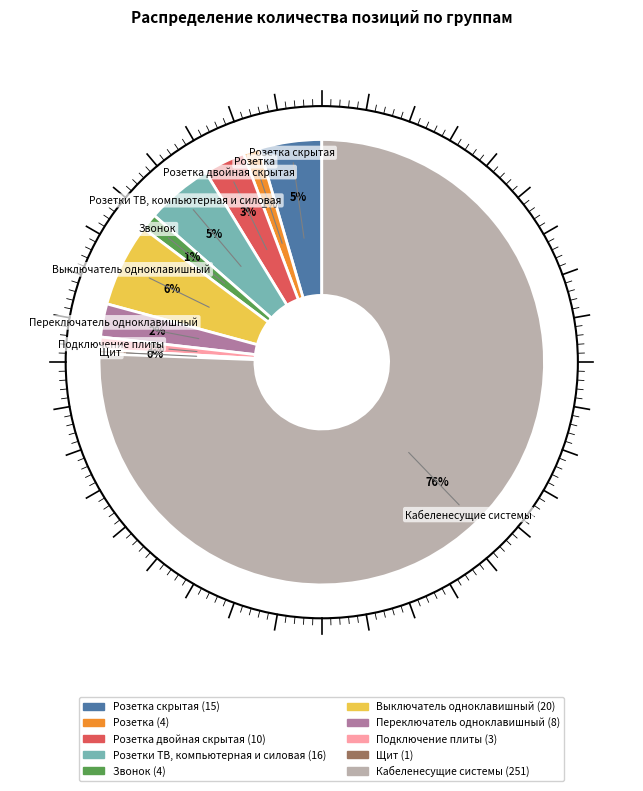

Does any single category account for the majority?

Yes